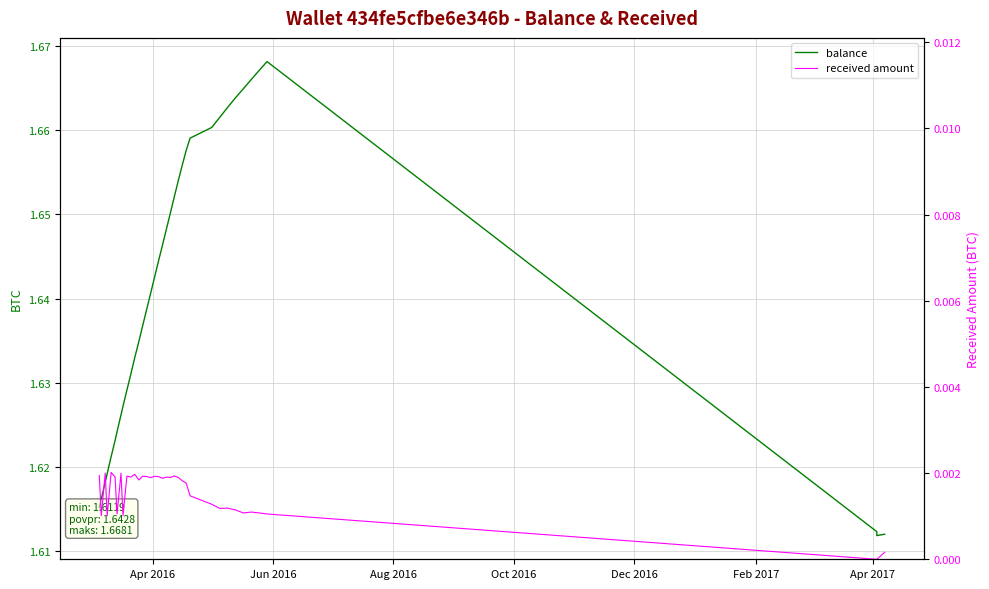

True or false: received amount and balance intersect in this chart.

False